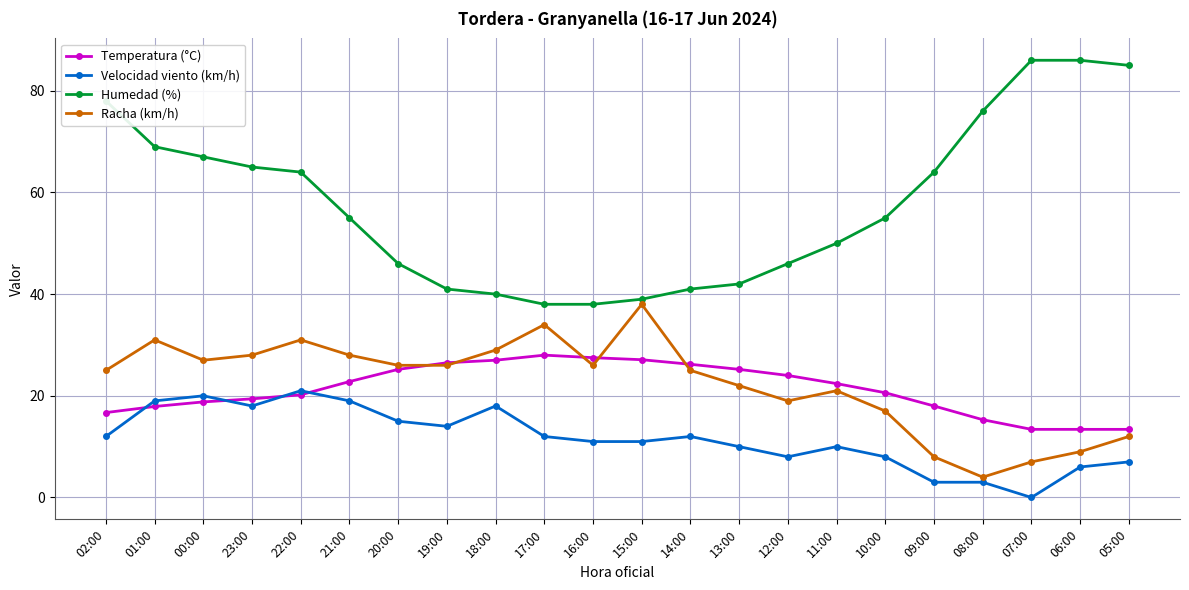

Which series has the largest range (max minus min)?

Humedad (%)